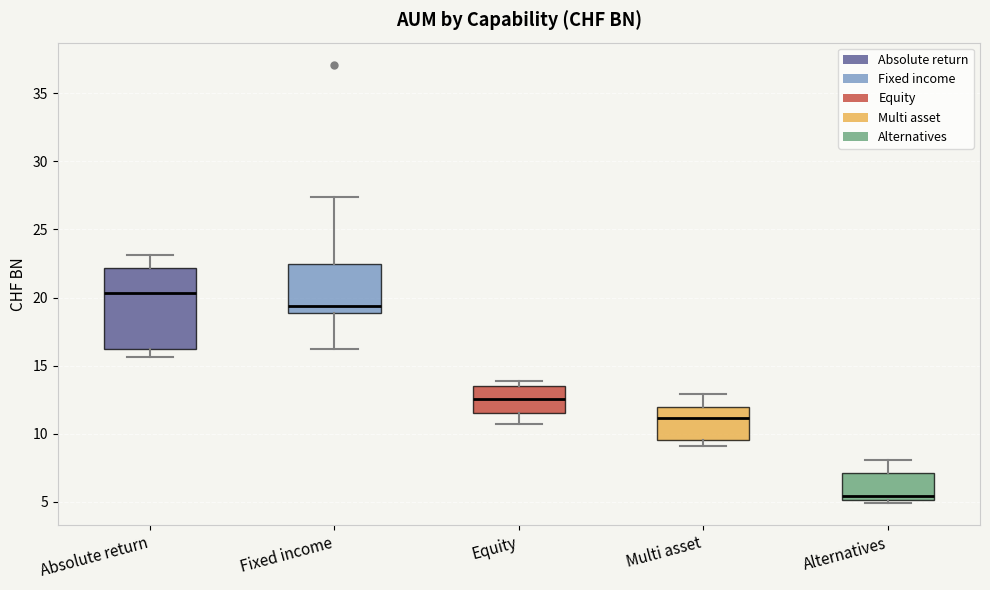

Where is the lower edge of the box for Multi asset on the y-axis? The values are not printed on the chart, so give them approximately, as read against the axis.

9.5